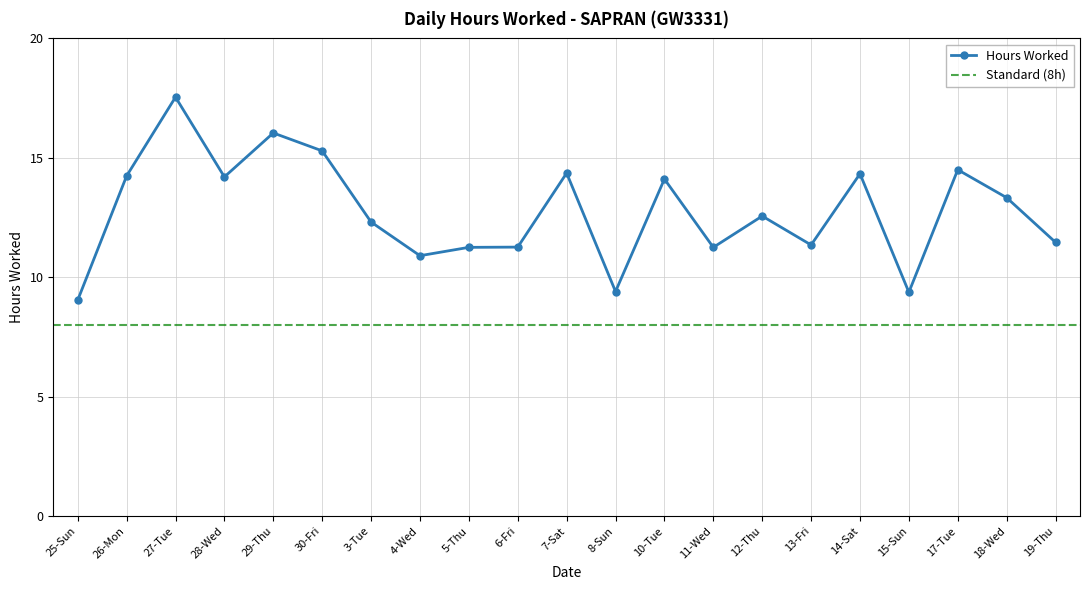

Where is the data nearest to the value 13?

18-Wed